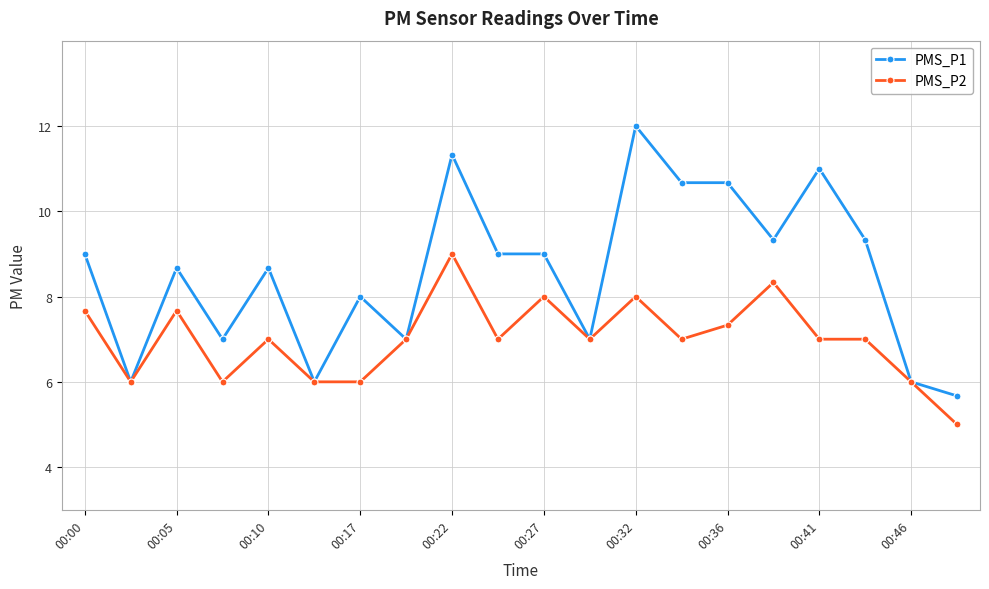

Which series has the largest total across all categories?

PMS_P1